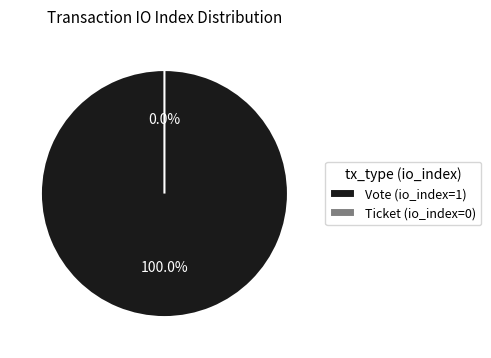

Between Vote (io_index=1) and Ticket (io_index=0), which is larger?

Vote (io_index=1)